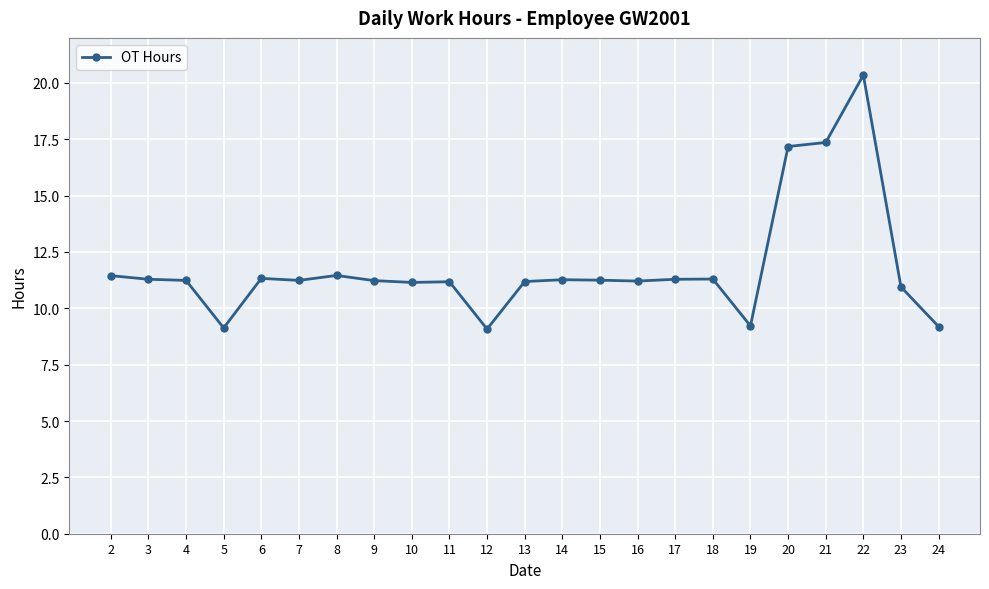

What is the approximate value at 24?

9.2